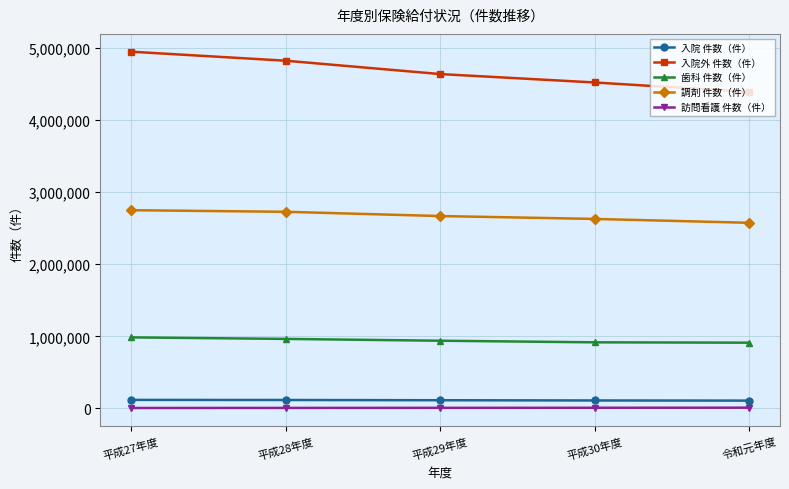

How many distinct data groups are displayed?

5